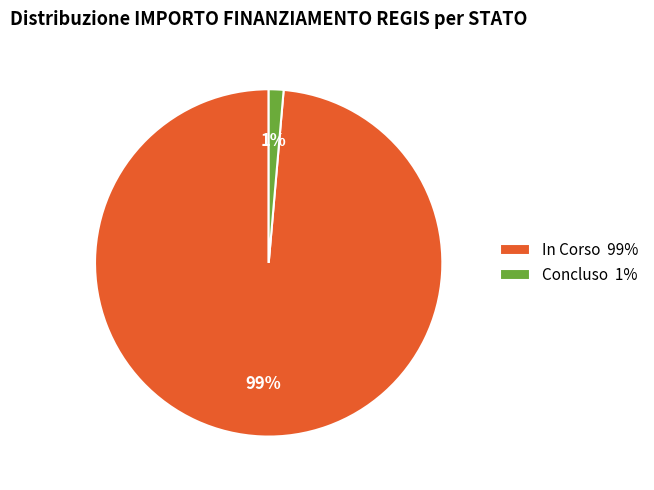

True or false: Concluso 1% accounts for 11% of the total.

False